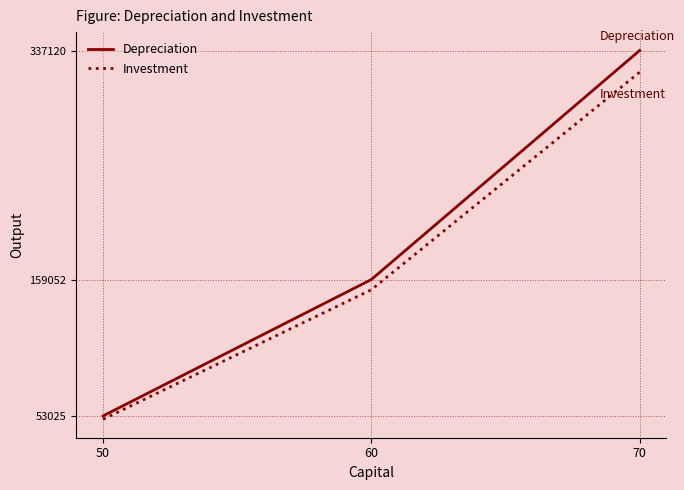

What is the minimum value shown in the chart?

50373.8